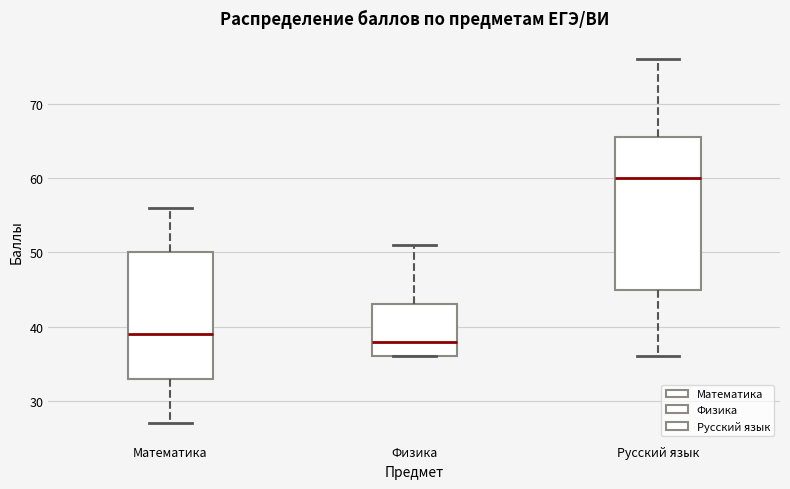

Reading left to right, transcribe this box plot: for each box, give where its median line is, the range the box spans, and where its two whiskers end, as read against the y-axis. The values are not printed on the chart, so give them approximately, as read against the axis.

Математика: median 39, box 33 to 50, whiskers 27 to 56
Физика: median 38, box 36 to 43, whiskers 36 to 51
Русский язык: median 60, box 45 to 66, whiskers 36 to 76